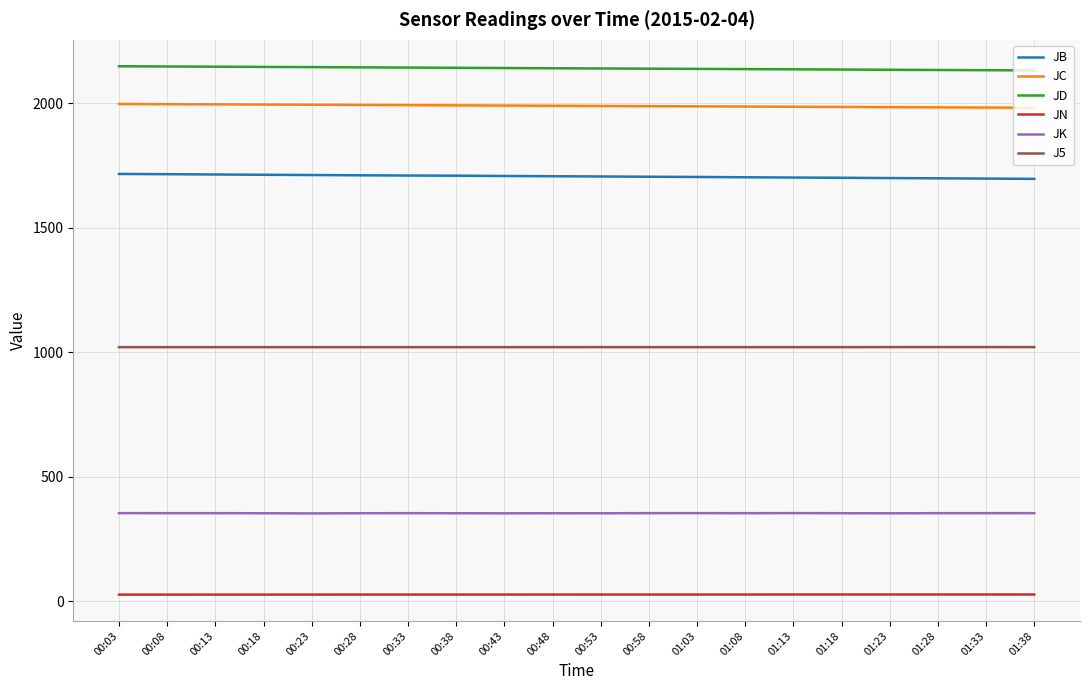

Which series has the largest total across all categories?

JD